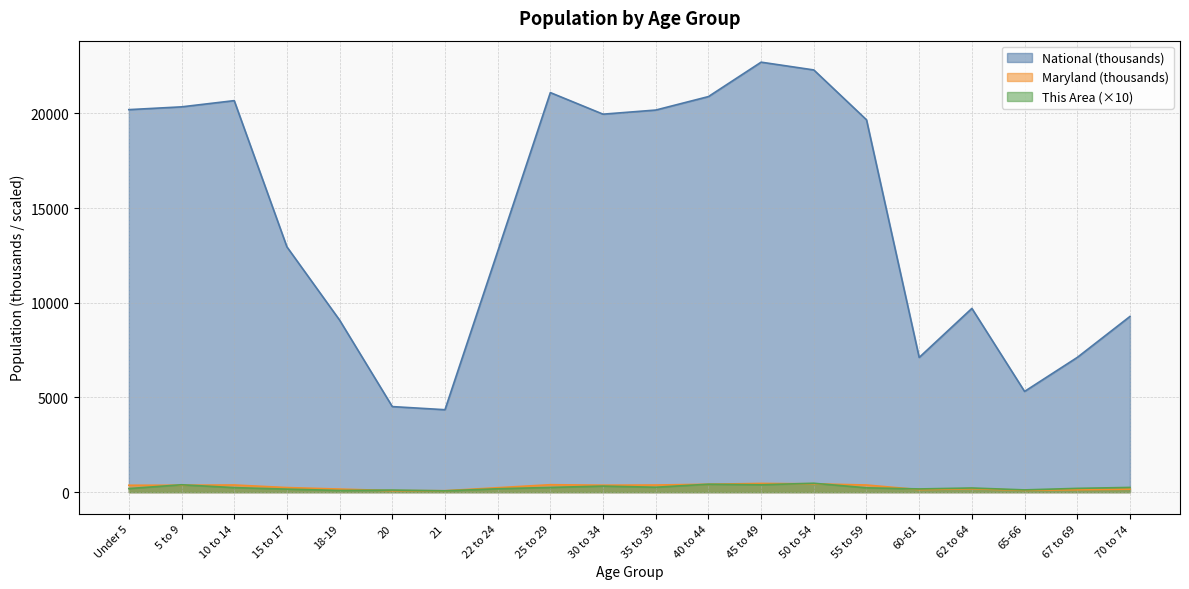

Where is This Area nearest to the value 270?

35 to 39